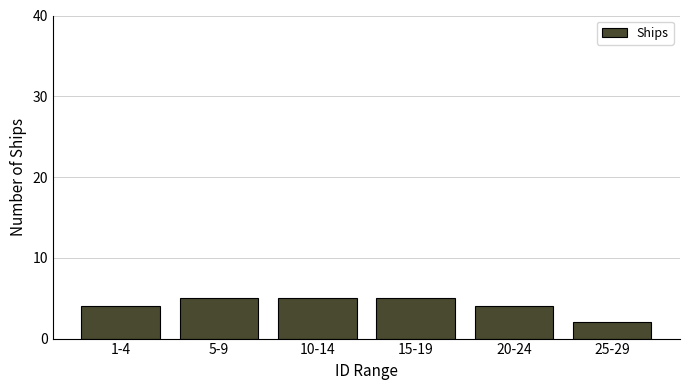

Reading right to left, extract all data points from this chart.

2	4	5	5	5	4